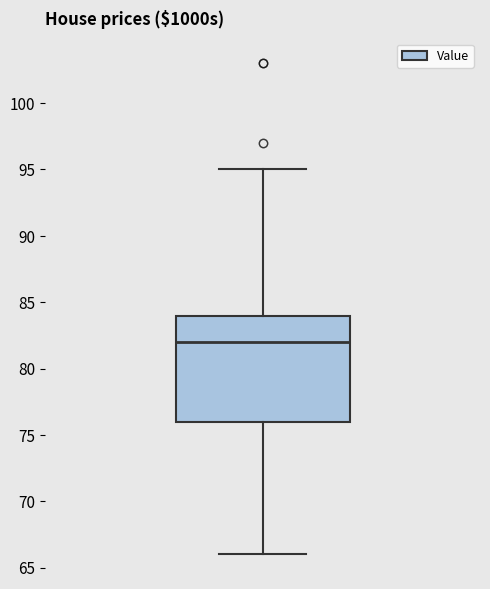

Read this box plot against the y-axis: the position of the median line, the range covered by the box, and the ends of both whiskers. The values are not printed on the chart, so give them approximately, as read against the axis.

median 82, box 76 to 84, whiskers 66 to 95